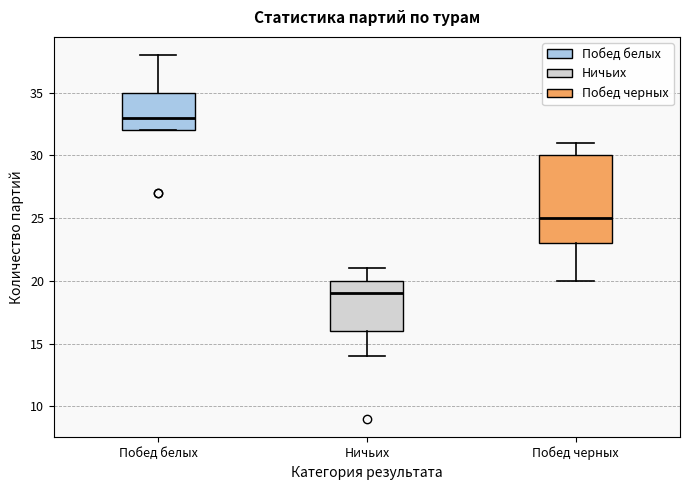

Reading left to right, read every box against the y-axis: the position of its median line, the range the box covers, and the ends of its whiskers. The values are not printed on the chart, so give them approximately, as read against the axis.

Побед белых: median 33, box 32 to 35, whiskers 32 to 38
Ничьих: median 19, box 16 to 20, whiskers 14 to 21
Побед черных: median 25, box 23 to 30, whiskers 20 to 31